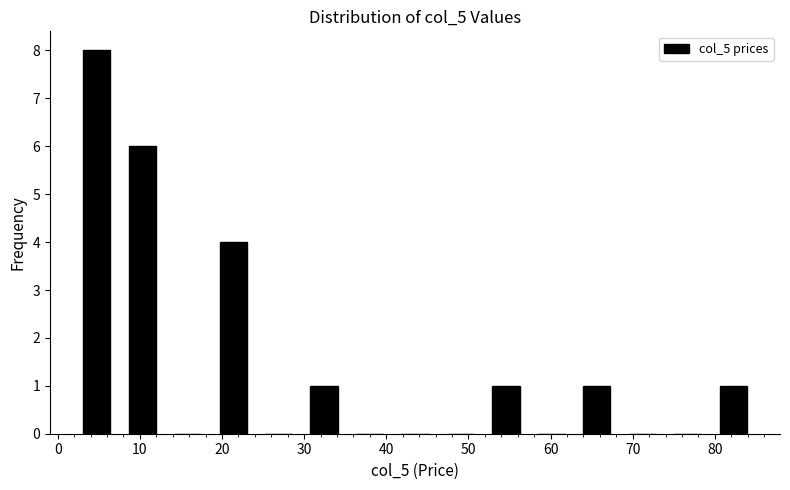

Reading left to right, list every bar in this chart as the range it spans on the x-axis followed by its height. Neither the bar edges nor the heights are printed on the chart, so give them approximately, as read against the axes.

2 to 8: 8
8 to 13: 6
13 to 19: 0
19 to 24: 4
24 to 30: 0
30 to 35: 1
35 to 41: 0
41 to 46: 0
46 to 52: 0
52 to 57: 1
57 to 63: 0
63 to 68: 1
68 to 74: 0
74 to 79: 0
79 to 85: 1